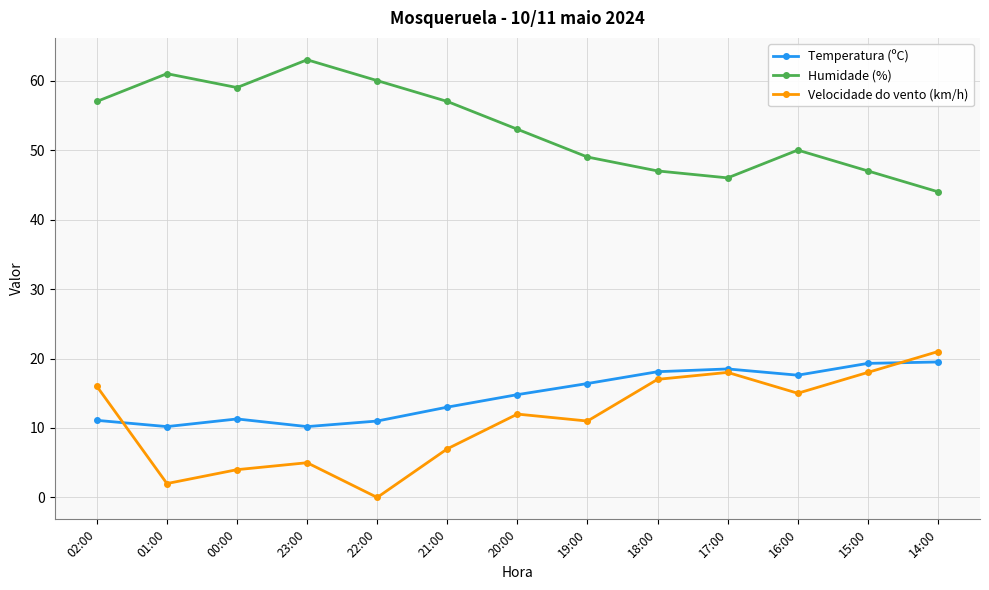

In Humidade (%), how many points are higher than both neighbors (excluding endpoints)?

3